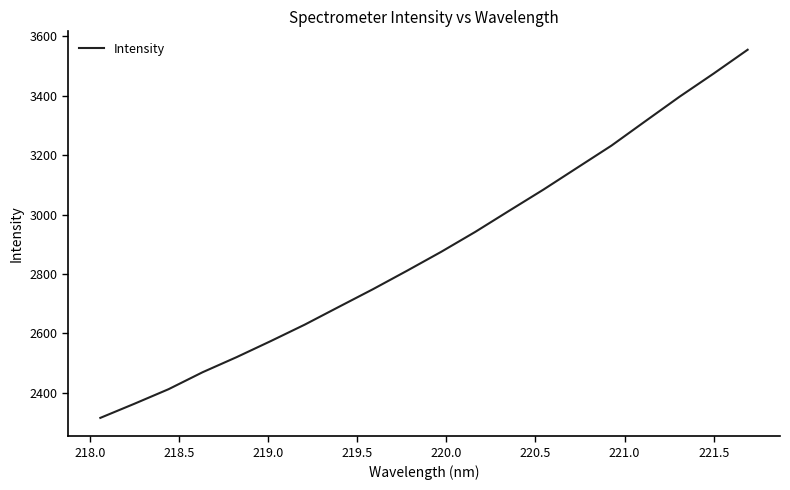

What is the minimum value shown in the chart?

2315.9